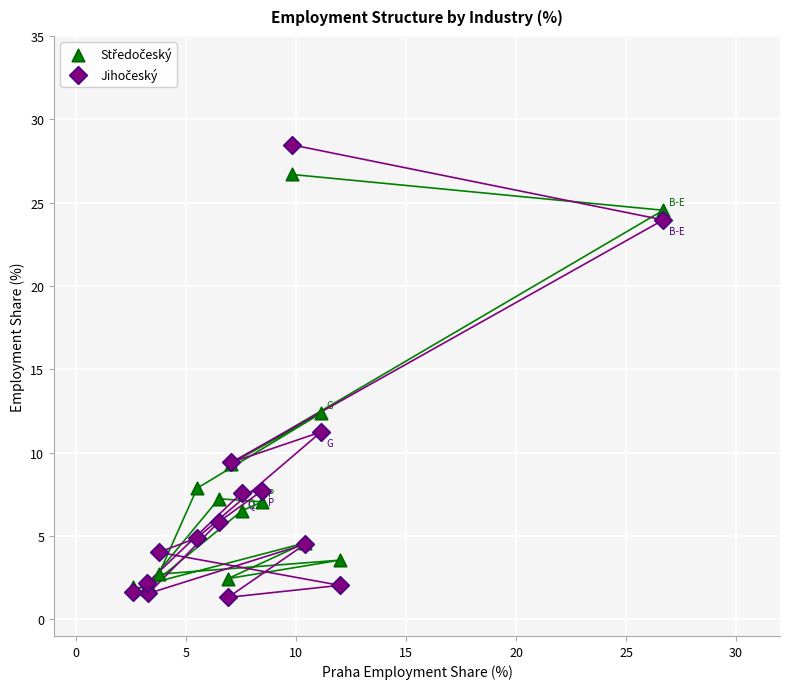

Across all series, what Y value is closest to 14?

12.4